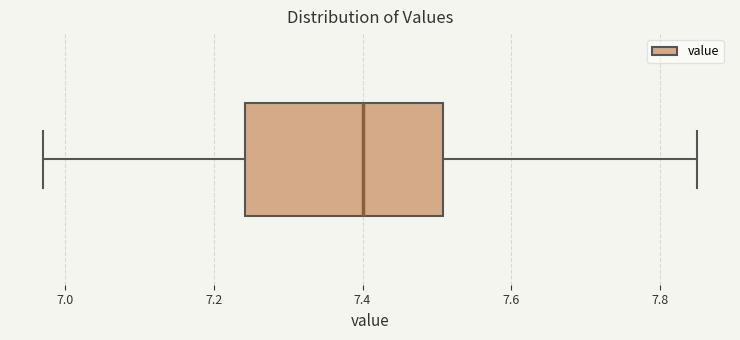

Where is the right edge of the box on the x-axis? The values are not printed on the chart, so give them approximately, as read against the axis.

7.50